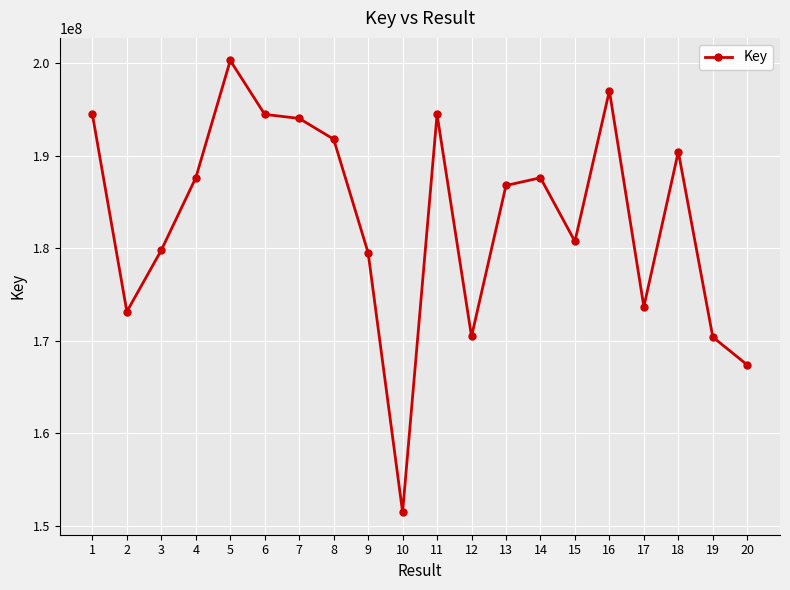

How many points are lower than both their immediate neighbors (excluding endpoints)?

5